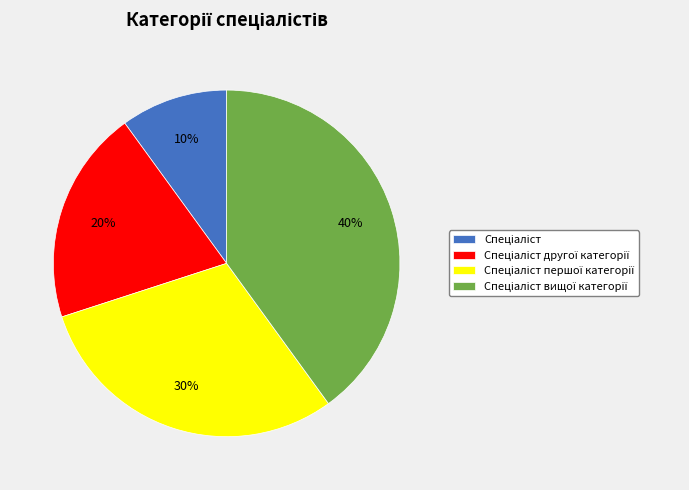

To the nearest percent, what is the difference between the largest and smallest slice percentages?

30%